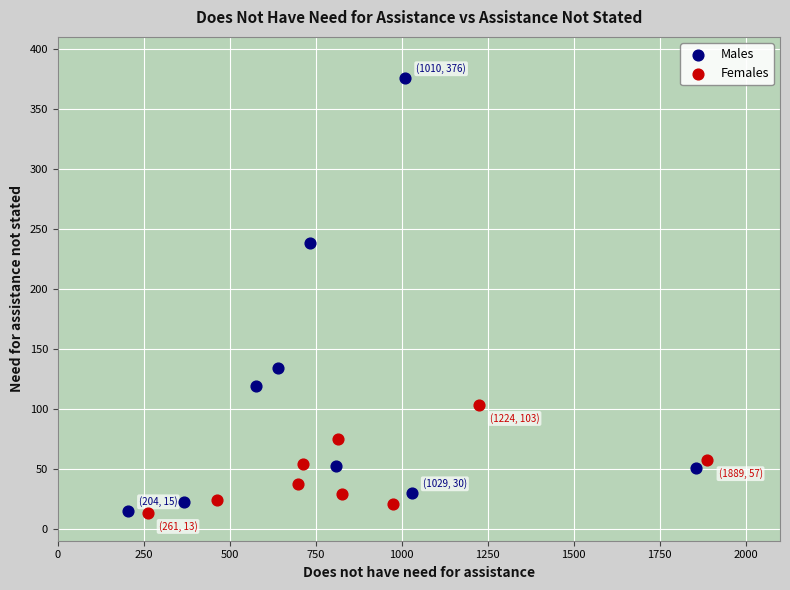

Which series contains the highest Y value?

Males